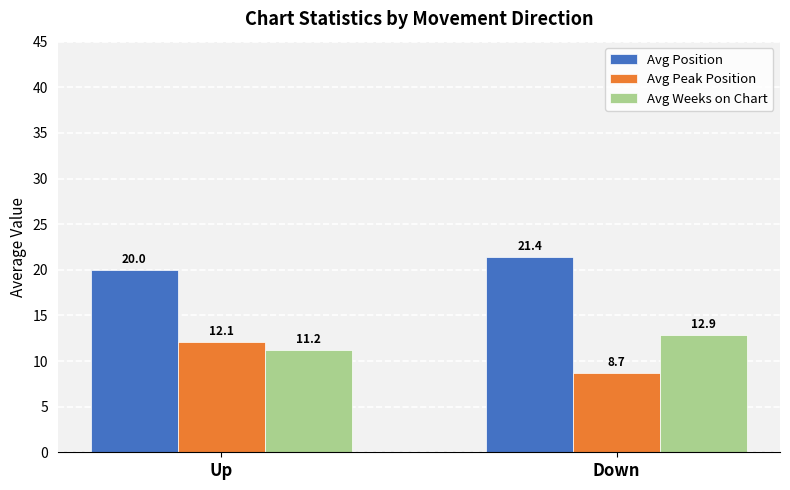

The value of Avg Weeks on Chart at Up is 3.5. True or false?

False